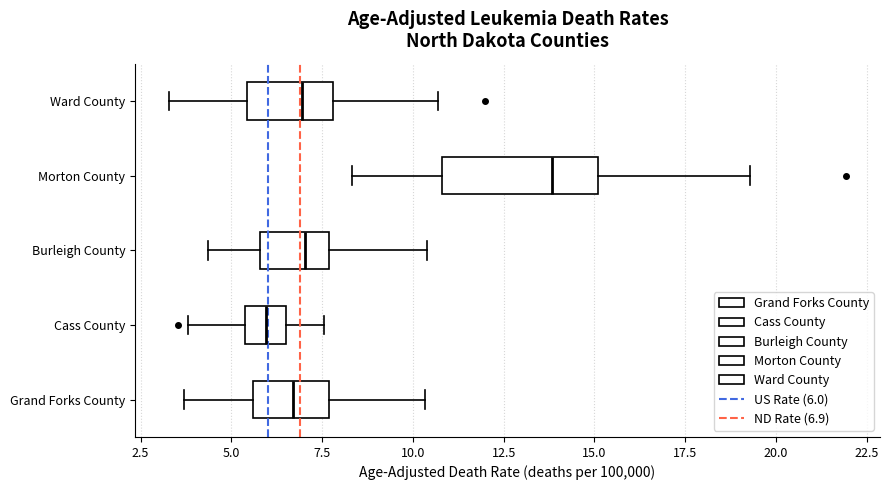

Which box has the furthest to the left median line?

Cass County